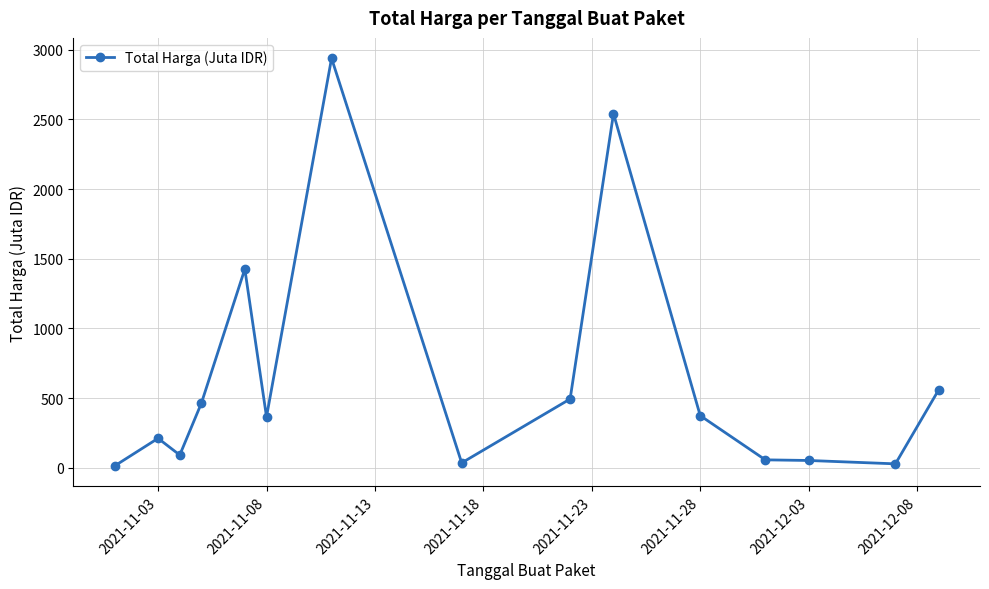

How many values exceed 364?

8